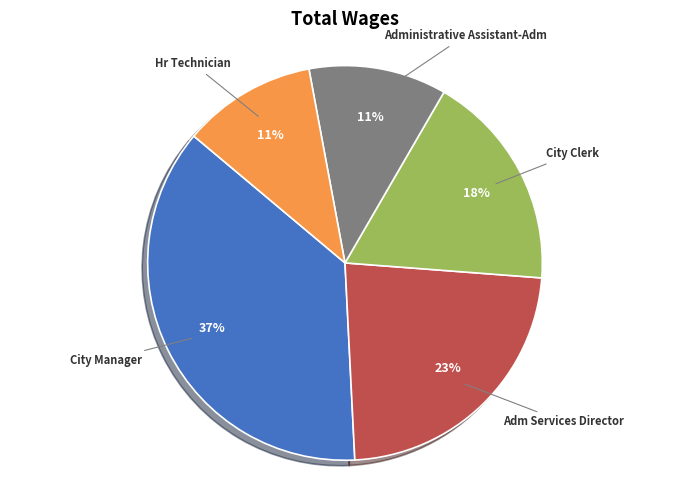

Is there a majority slice in this chart?

No